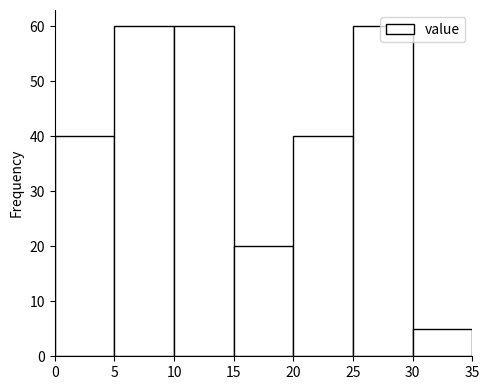

Reading left to right, transcribe this chart: for each bar, give the range it covers on the x-axis and its height. The values are not printed on the chart, so give them approximately, as read against the axis.

0 to 5: 40
5 to 10: 60
10 to 15: 60
15 to 20: 20
20 to 25: 40
25 to 30: 60
30 to 35: 5